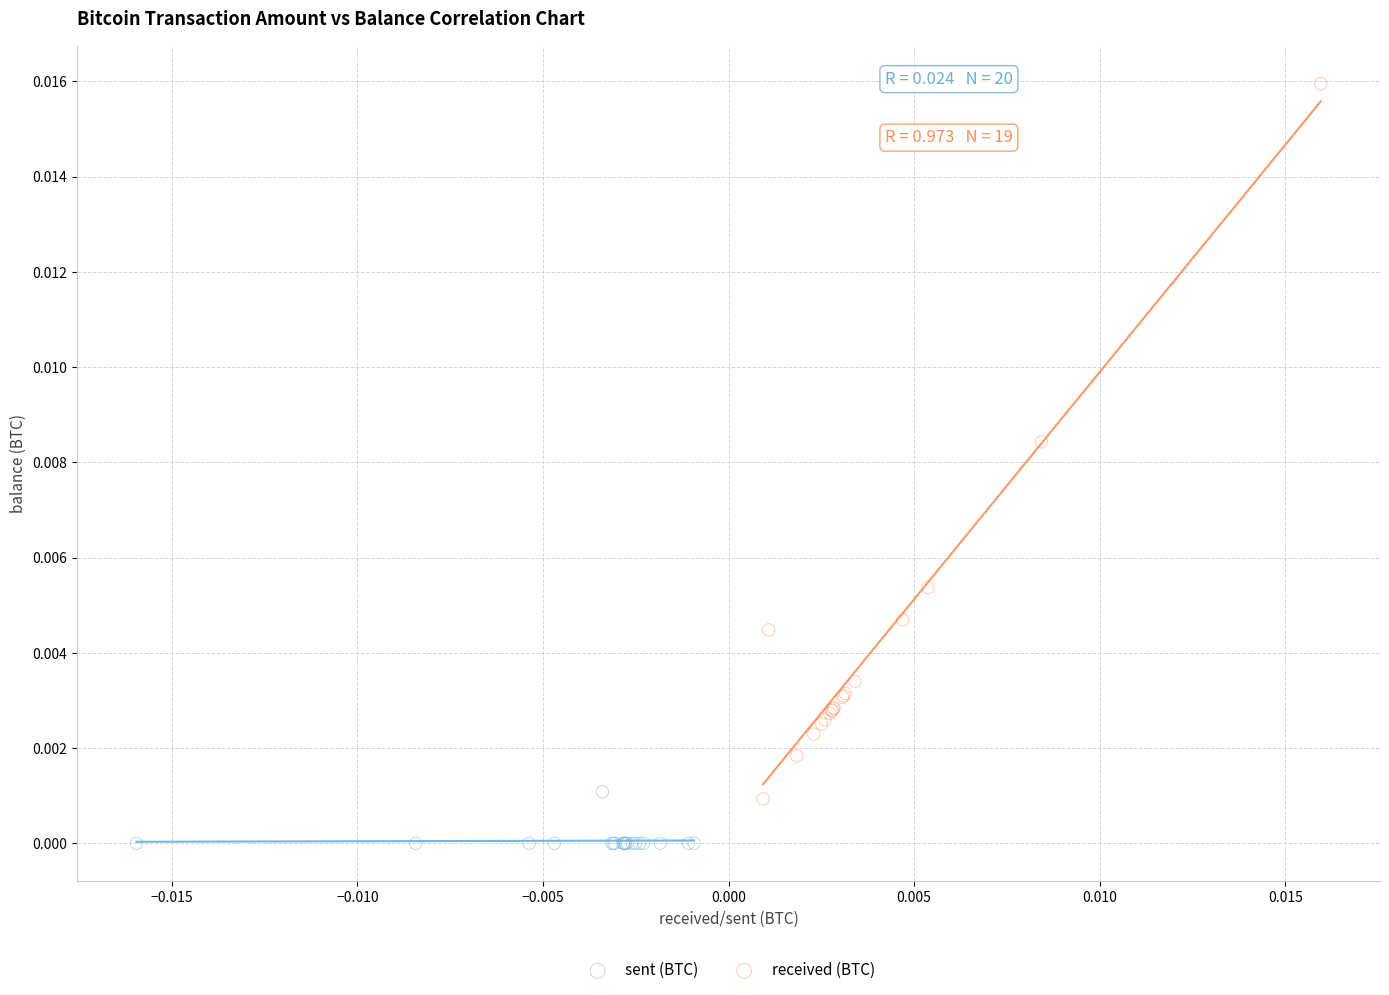

Which series reaches the maximum Y coordinate?

received (BTC)